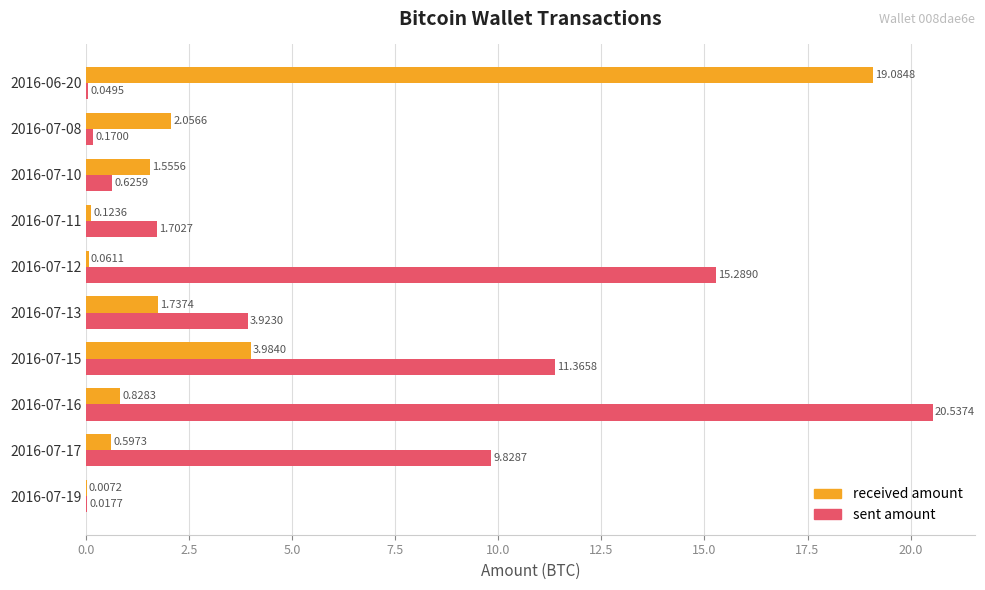

Which series has the widest spread of values?

sent amount